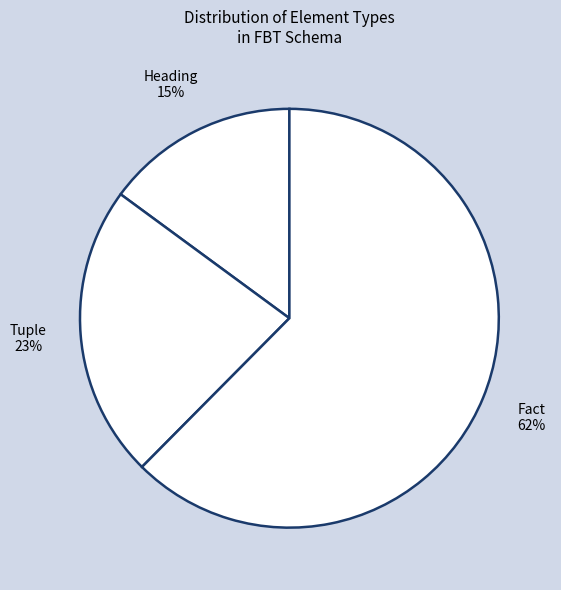

To the nearest percent, what is the average slice percentage?

33%